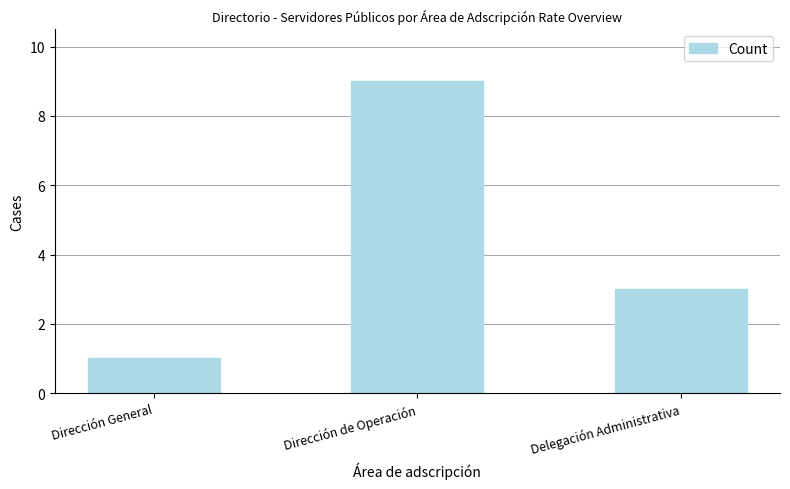

What is the change in value from Dirección de Operación to Delegación Administrativa?

-6